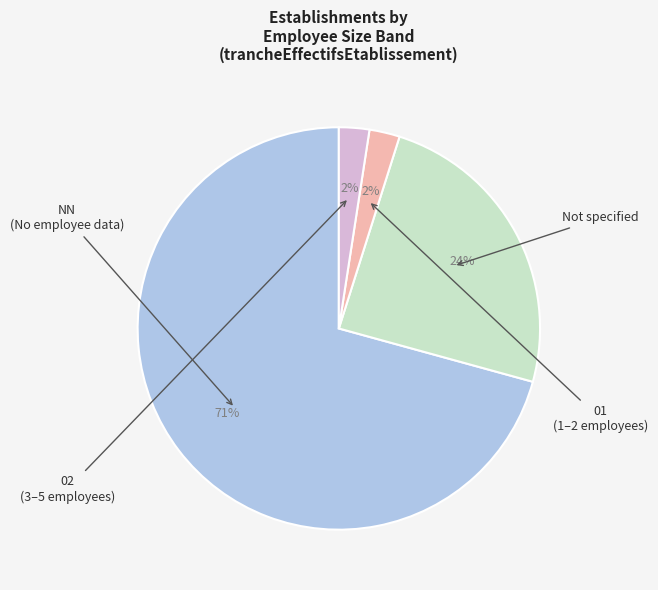

To the nearest percent, what is the average slice percentage?

25%